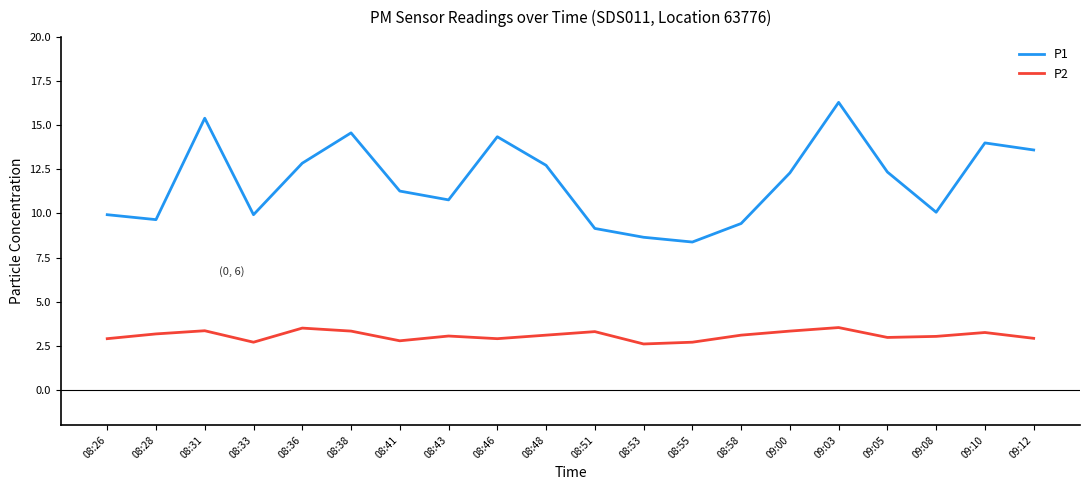

How many interior local valleys does the P1 series have?

5